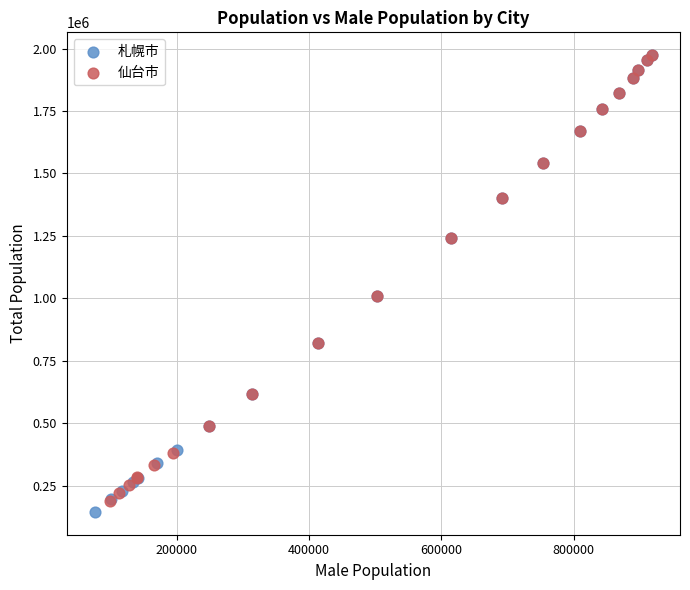

Which series reaches the minimum Y coordinate?

札幌市